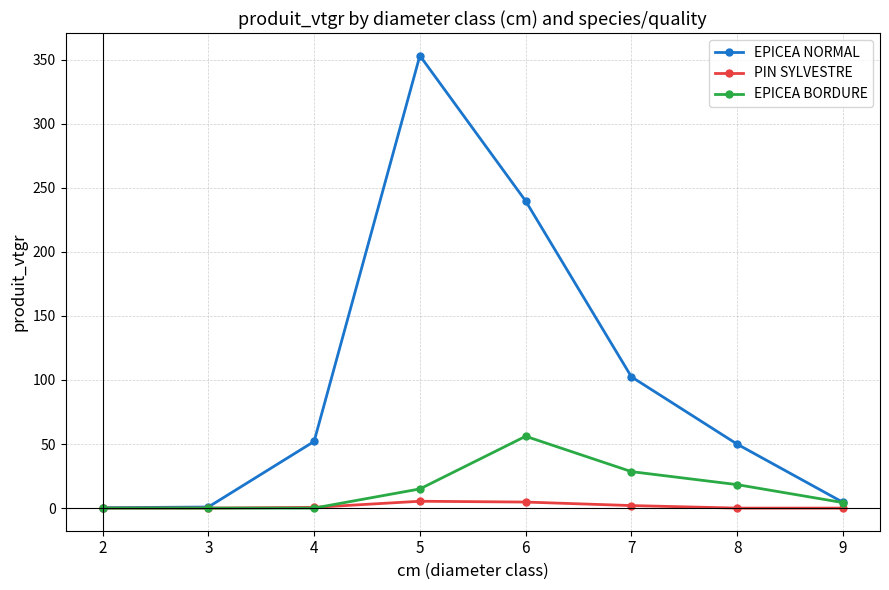

The value of EPICEA NORMAL at 5 is 353.1. True or false?

True